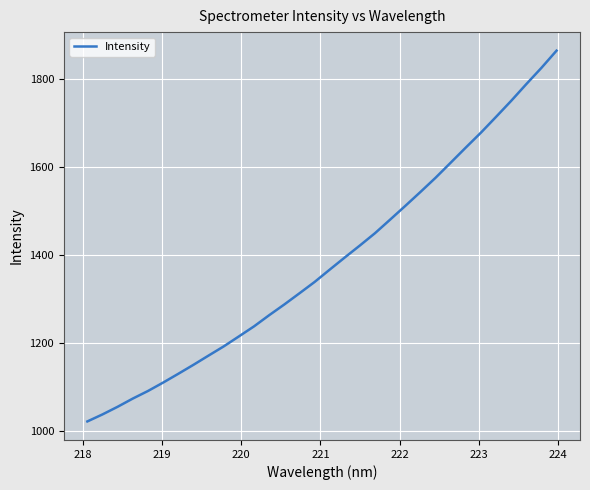

What is the maximum value shown in the chart?

1864.4